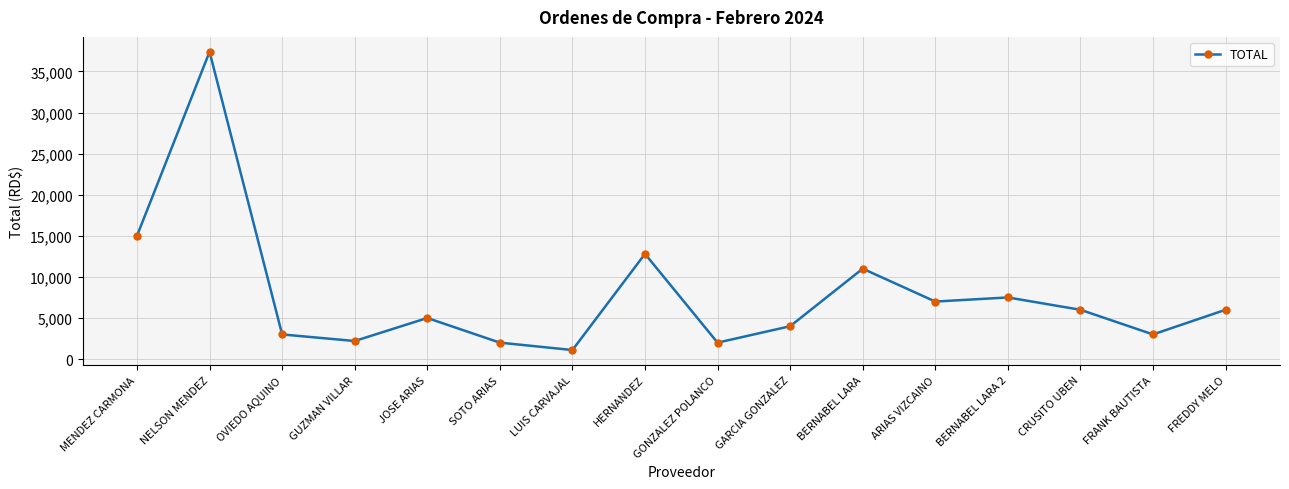

At which label does the data first exceed 6000?

MENDEZ CARMONA